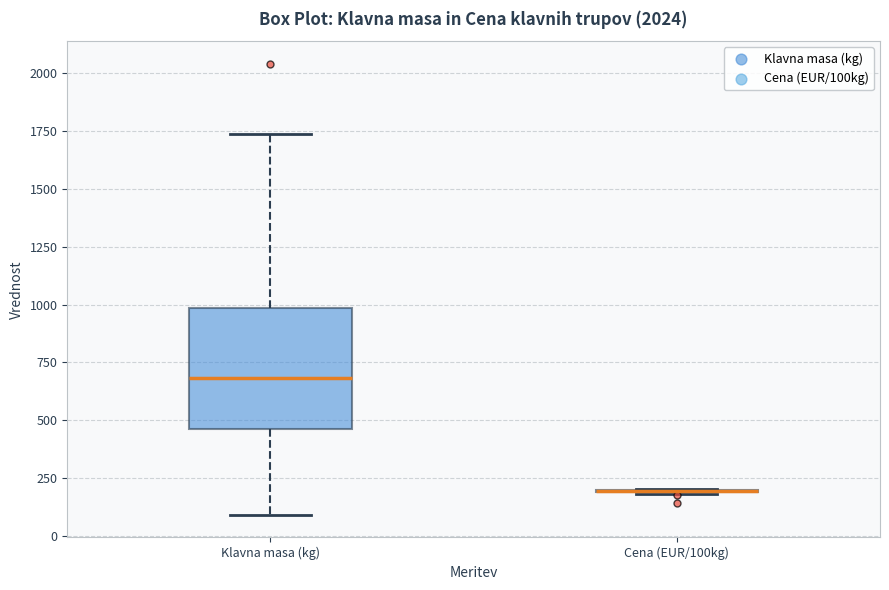

Reading left to right, read every box against the y-axis: the position of its median line, the range the box covers, and the ends of its whiskers. The values are not printed on the chart, so give them approximately, as read against the axis.

Klavna masa (kg): median 700, box 450 to 1000, whiskers 100 to 1750
Cena (EUR/100kg): box collapsed to a line at 200, whiskers 200 to 200